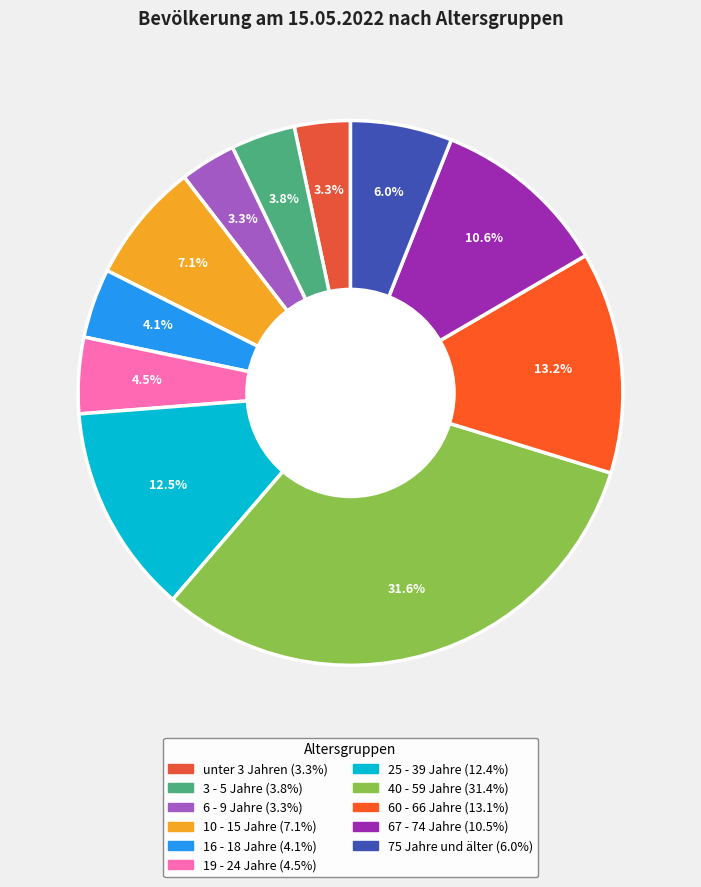

Is there a majority slice in this chart?

No